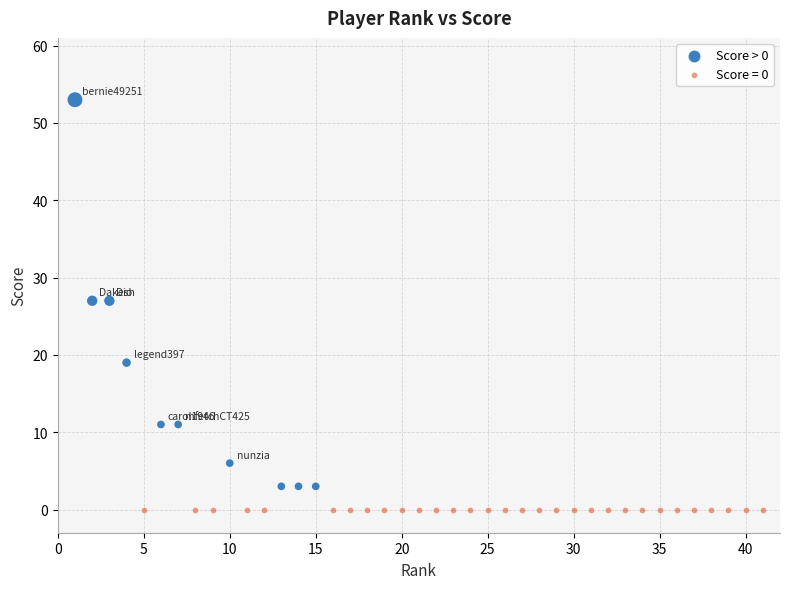

Which series contains the highest Y value?

Score > 0